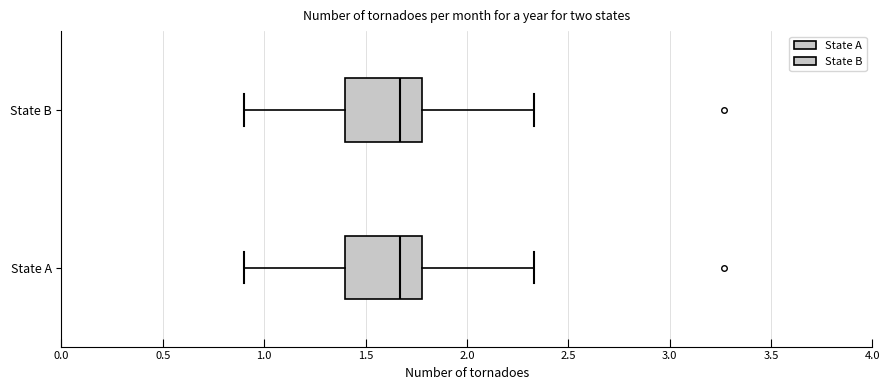

Where is the right edge of the box for State A on the x-axis? The values are not printed on the chart, so give them approximately, as read against the axis.

1.80